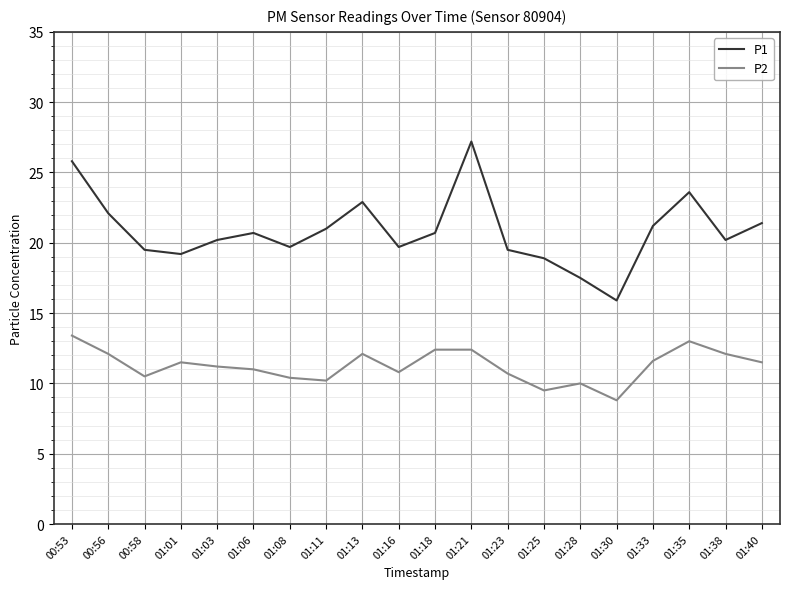

Which series changed the most between 01:11 and 01:30?

P1